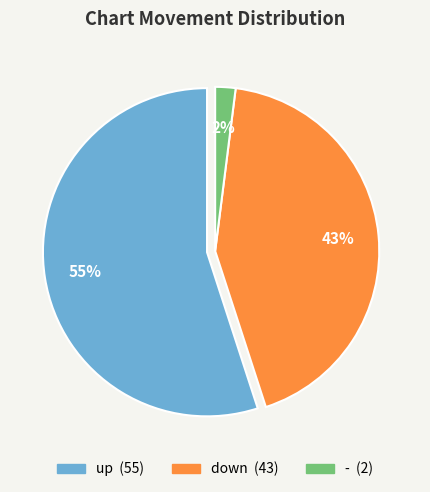

To the nearest percent, what is the combined percentage of down and up?

98%